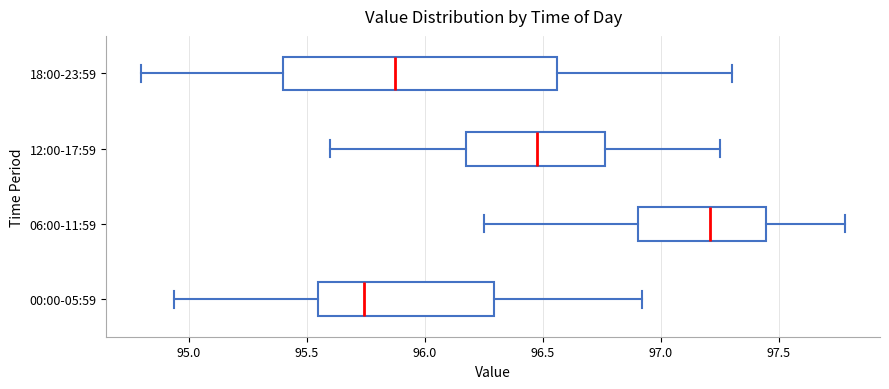

Reading bottom to top, read every box against the x-axis: the position of its median line, the range the box covers, and the ends of its whiskers. The values are not printed on the chart, so give them approximately, as read against the axis.

00:00-05:59: median 95.75, box 95.55 to 96.30, whiskers 94.95 to 96.90
06:00-11:59: median 97.20, box 96.90 to 97.45, whiskers 96.25 to 97.80
12:00-17:59: median 96.50, box 96.20 to 96.75, whiskers 95.60 to 97.25
18:00-23:59: median 95.90, box 95.40 to 96.55, whiskers 94.80 to 97.30